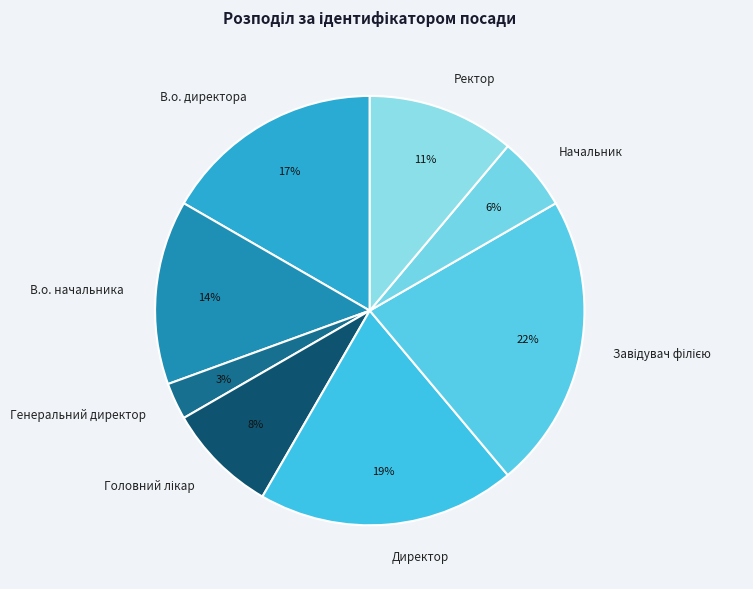

To the nearest percent, what percentage of the pie is Генеральний директор?

3%